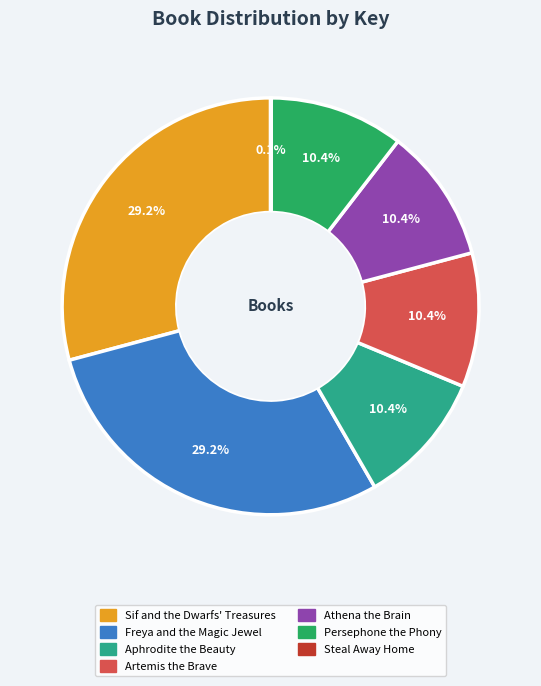

Approximately how many times larger is the value at Persephone the Phony compared to Artemis the Brave?

1.0